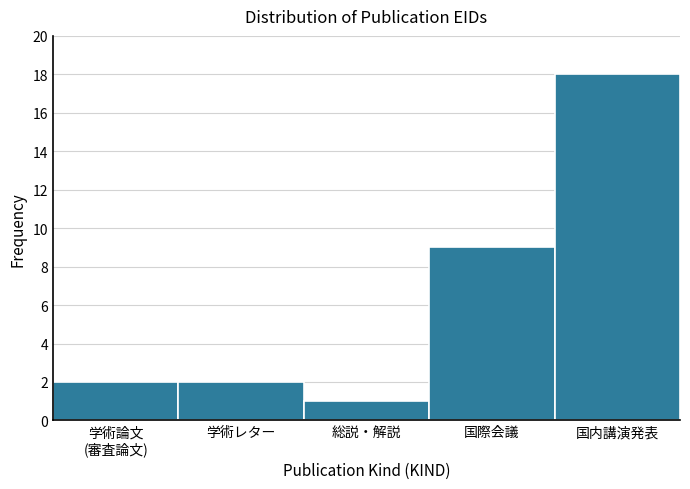

Reading left to right, transcribe all the data shown in this chart.

2	2	1	9	18